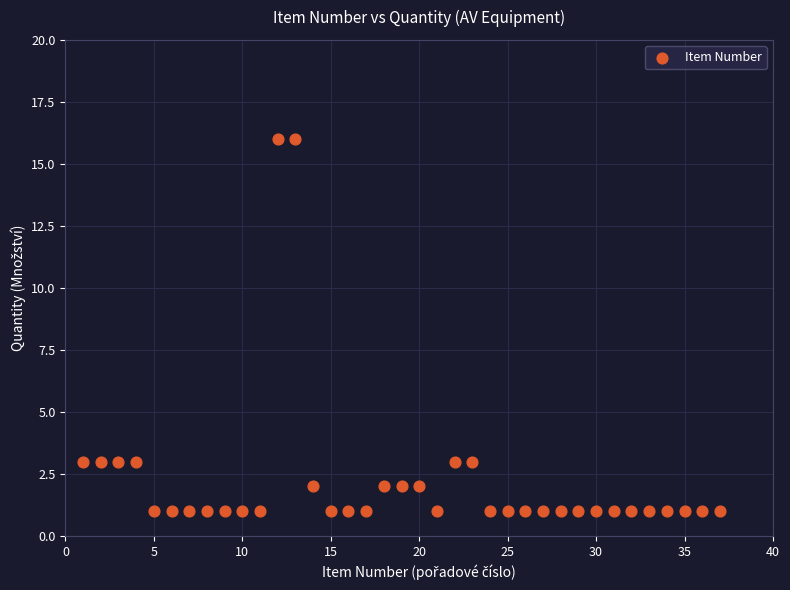

What is the range of X values (max minus min)?

36